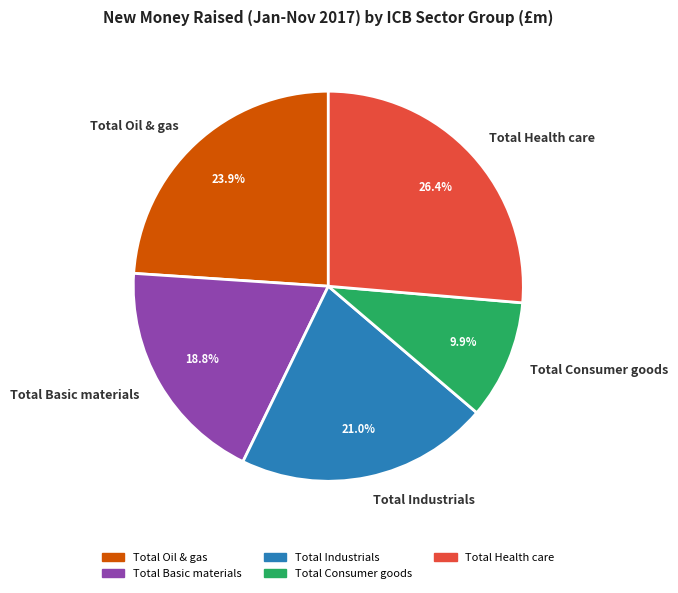

Approximately how many times larger is the value at Total Industrials compared to Total Health care?

0.8